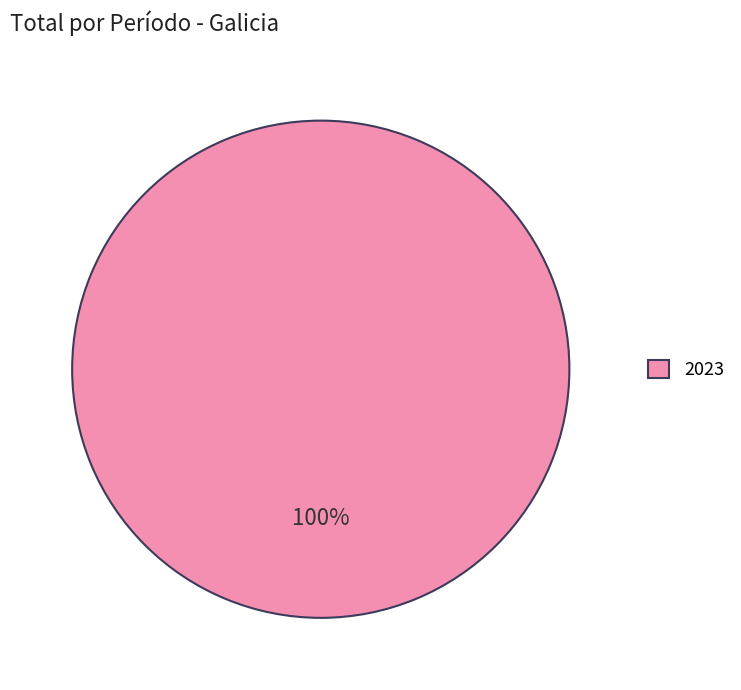

How many slices are in this pie chart?

1